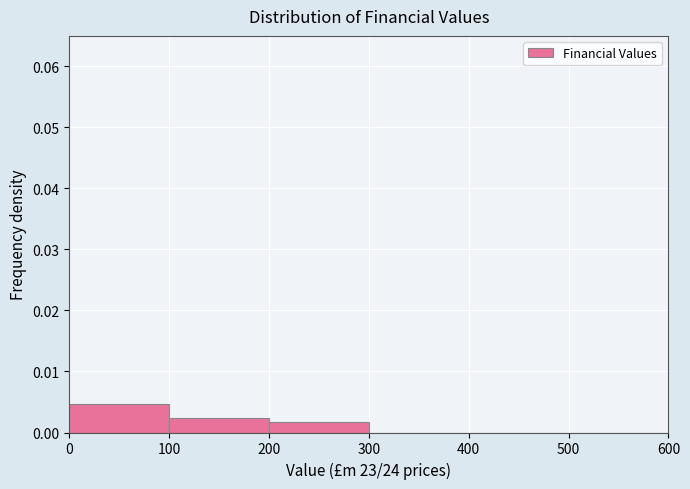

What is the height of the bar covering 0 to 100 on the x-axis? The values are not printed on the chart, so give them approximately, as read against the axis.

0.005